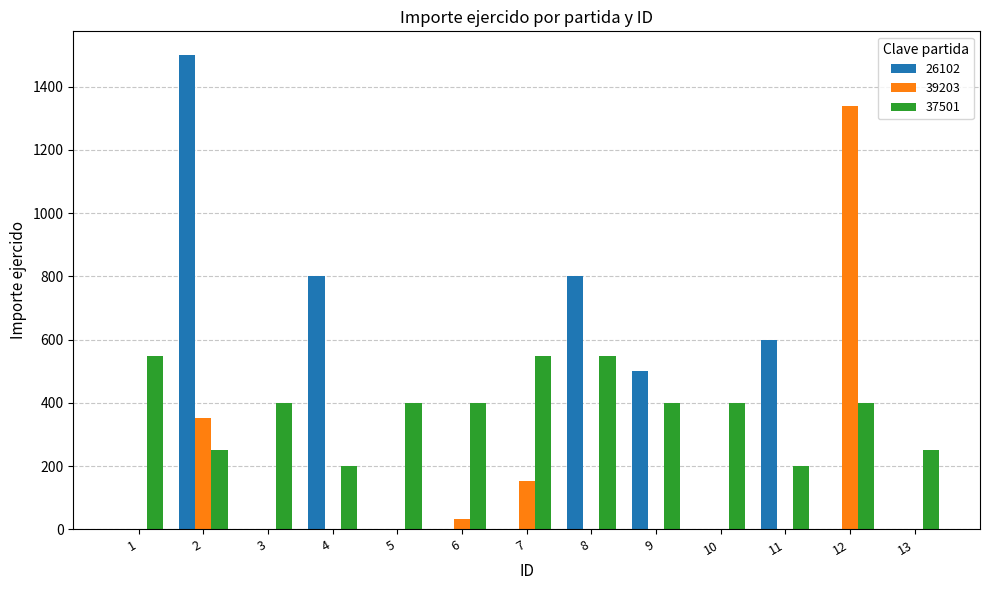

The value of 37501 at 3 is 400. True or false?

True